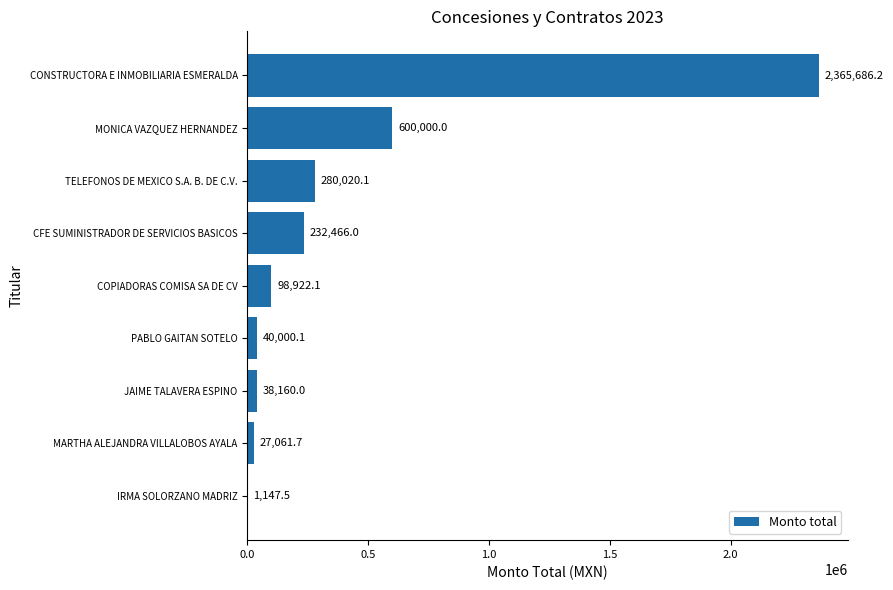

Reading bottom to top, list all the values displayed in this chart.

IRMA SOLORZANO MADRIZ=1147.5	MARTHA ALEJANDRA VILLALOBOS AYALA=27061.7	JAIME TALAVERA ESPINO=38160.0	PABLO GAITAN SOTELO=40000.1	COPIADORAS COMISA SA DE CV=98922.1	CFE SUMINISTRADOR DE SERVICIOS BASICOS=232466.0	TELEFONOS DE MEXICO S.A. B. DE C.V.=280020.1	MONICA VAZQUEZ HERNANDEZ=600000.0	CONSTRUCTORA E INMOBILIARIA ESMERALDA=2365686.2